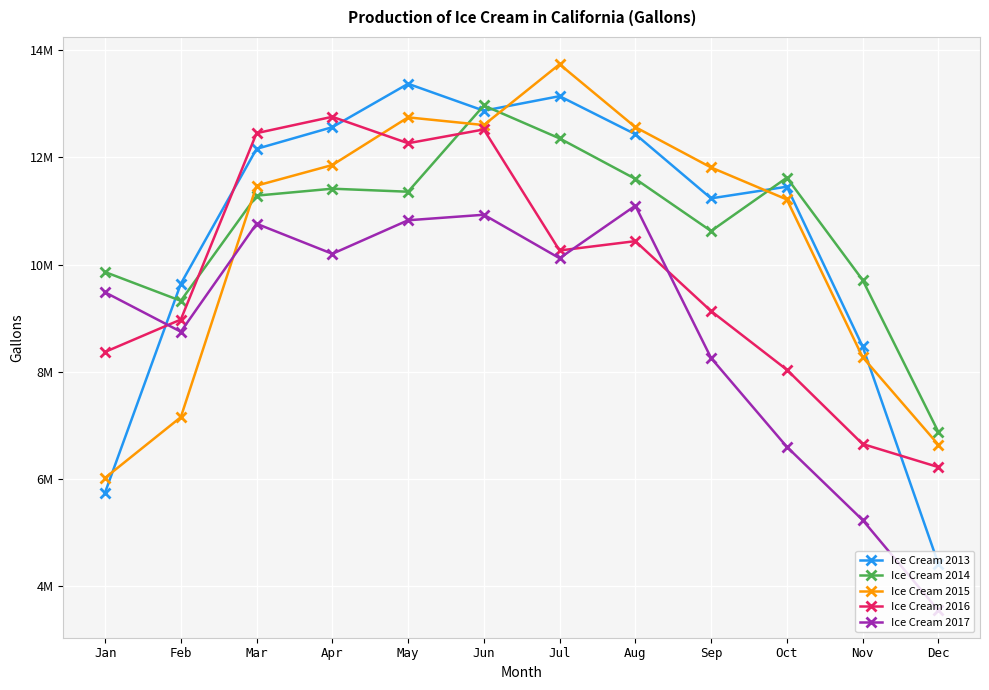

What are all the series names shown in the legend?

Ice Cream 2013, Ice Cream 2014, Ice Cream 2015, Ice Cream 2016, Ice Cream 2017